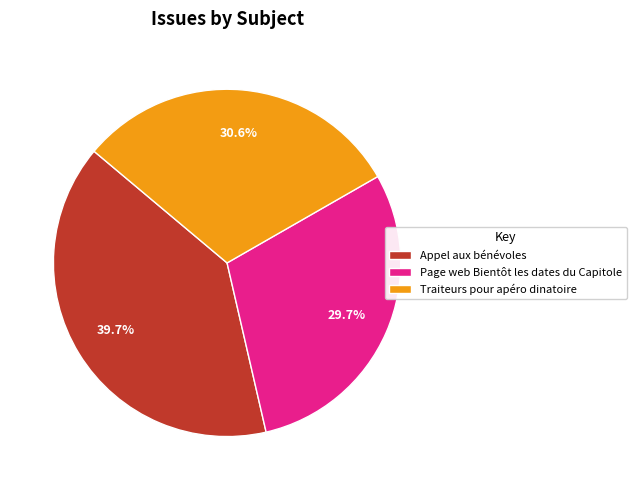

What percentage do Appel aux bénévoles and Page web Bientôt les dates du Capitole together represent?

69.4%